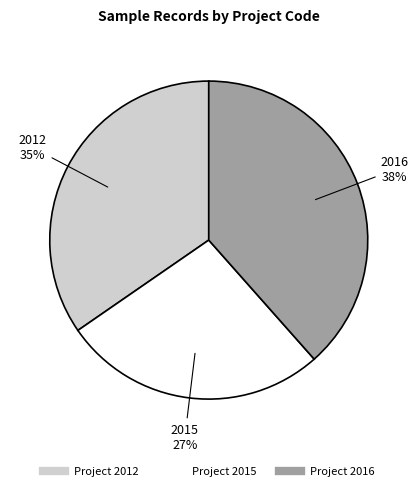

How many slices are in this pie chart?

3